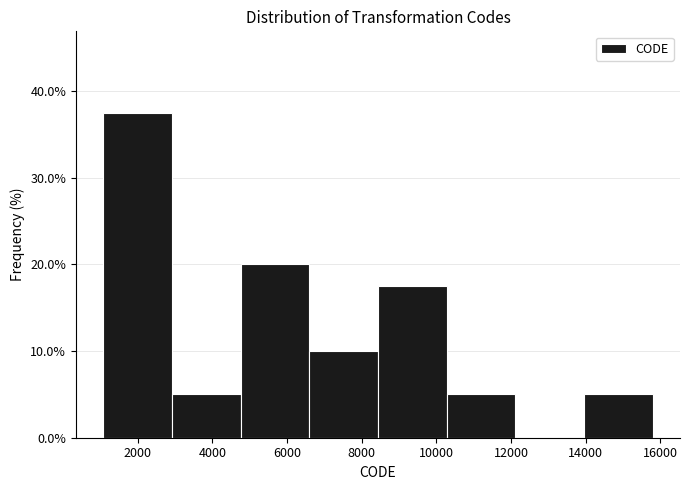

How tall is the bar that spans 6600 to 8400 on the x-axis? Neither the bar edges nor the heights are printed on the chart, so give them approximately, as read against the axes.

10